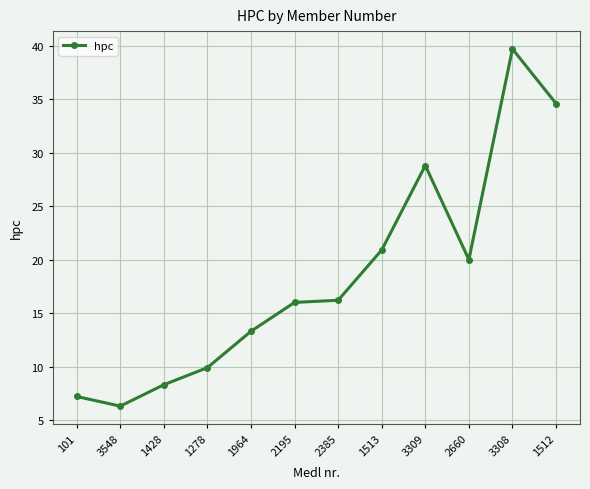

What is the greatest value displayed?

39.7